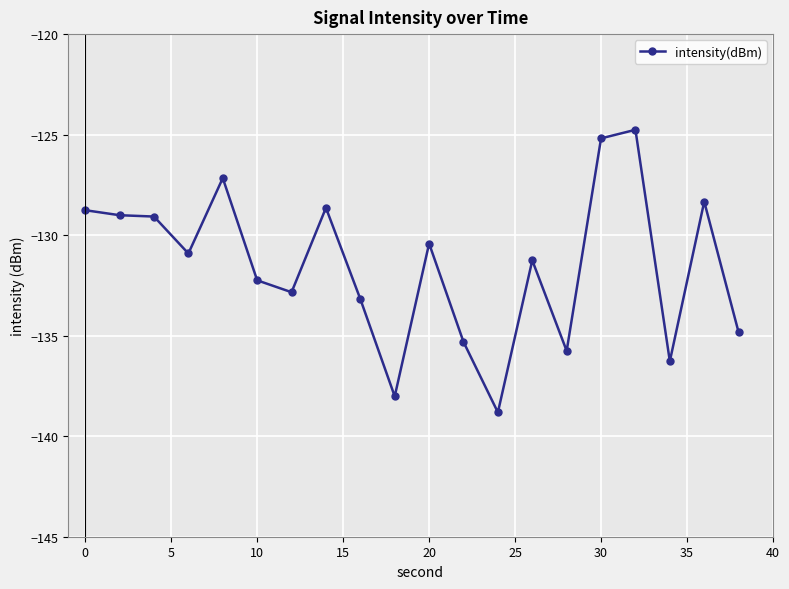

How many values exceed -130?

8